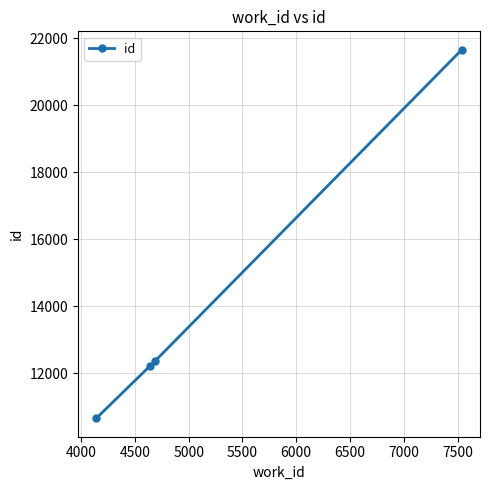

How many data points does each series have?

4